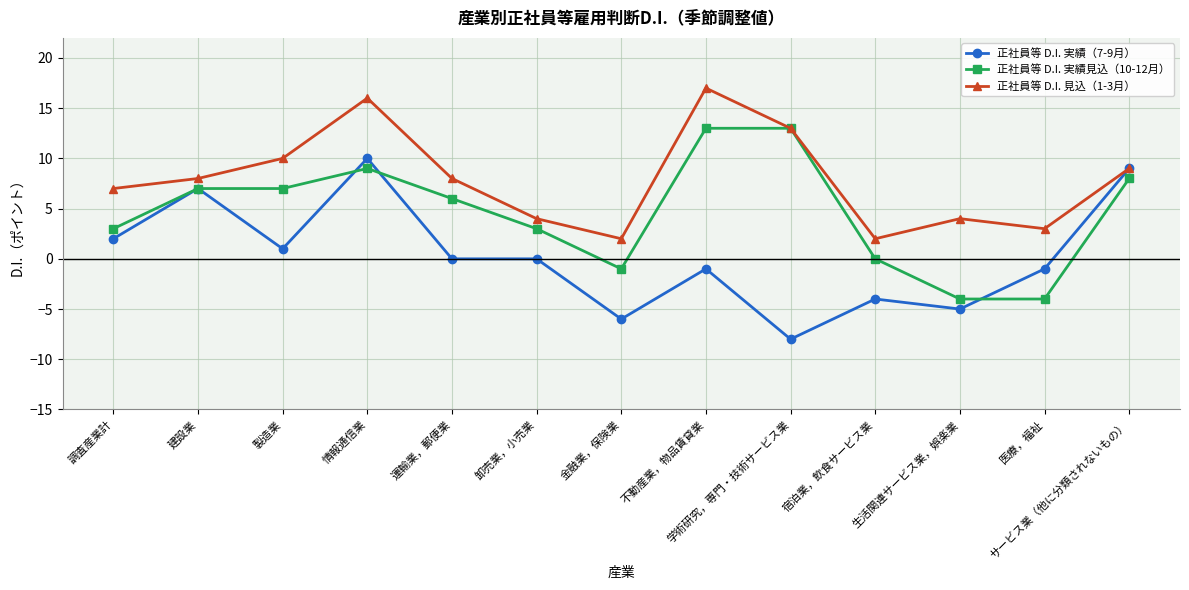

Reading left to right, transcribe all the data shown in this chart.

正社員等 D.I. 実績（7-9月）: 2	7	1	10	0	0	-6	-1	-8	-4	-5	-1	9
正社員等 D.I. 実績見込（10-12月）: 3	7	7	9	6	3	-1	13	13	0	-4	-4	8
正社員等 D.I. 見込（1-3月）: 7	8	10	16	8	4	2	17	13	2	4	3	9